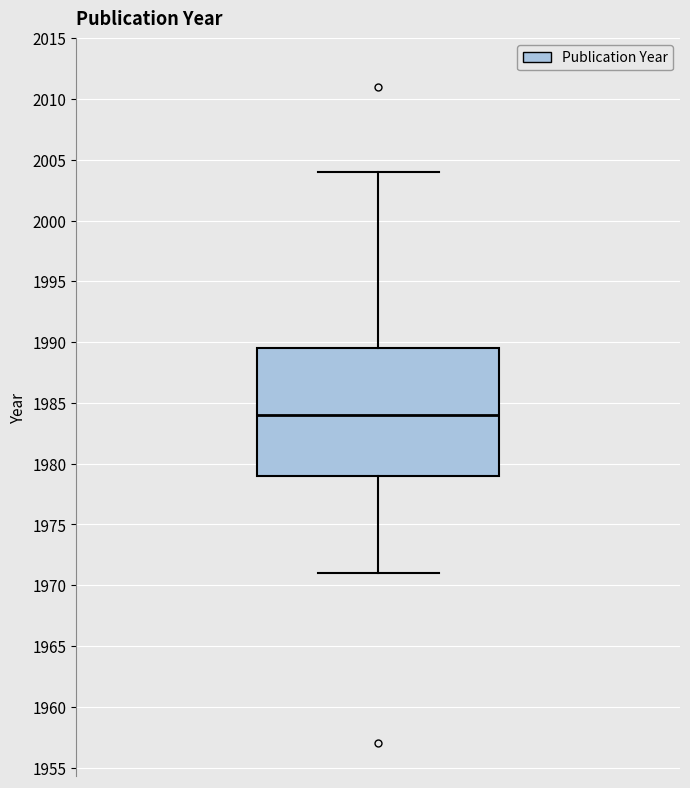

Where does the lower whisker of the box end on the y-axis? The values are not printed on the chart, so give them approximately, as read against the axis.

1971.0